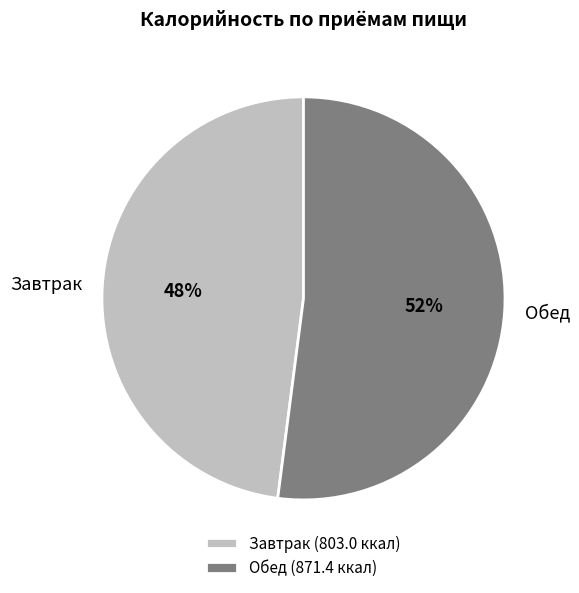

The Обед slice represents 52% of the pie. True or false?

True